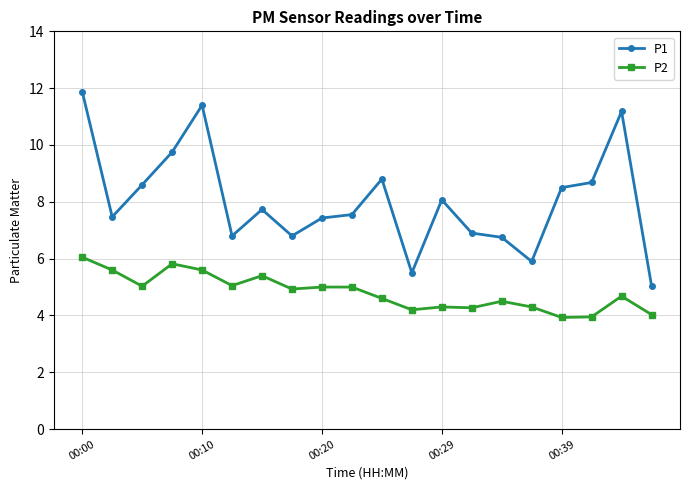

Rank the series by their maximum value, from lowest to highest.

P2, P1